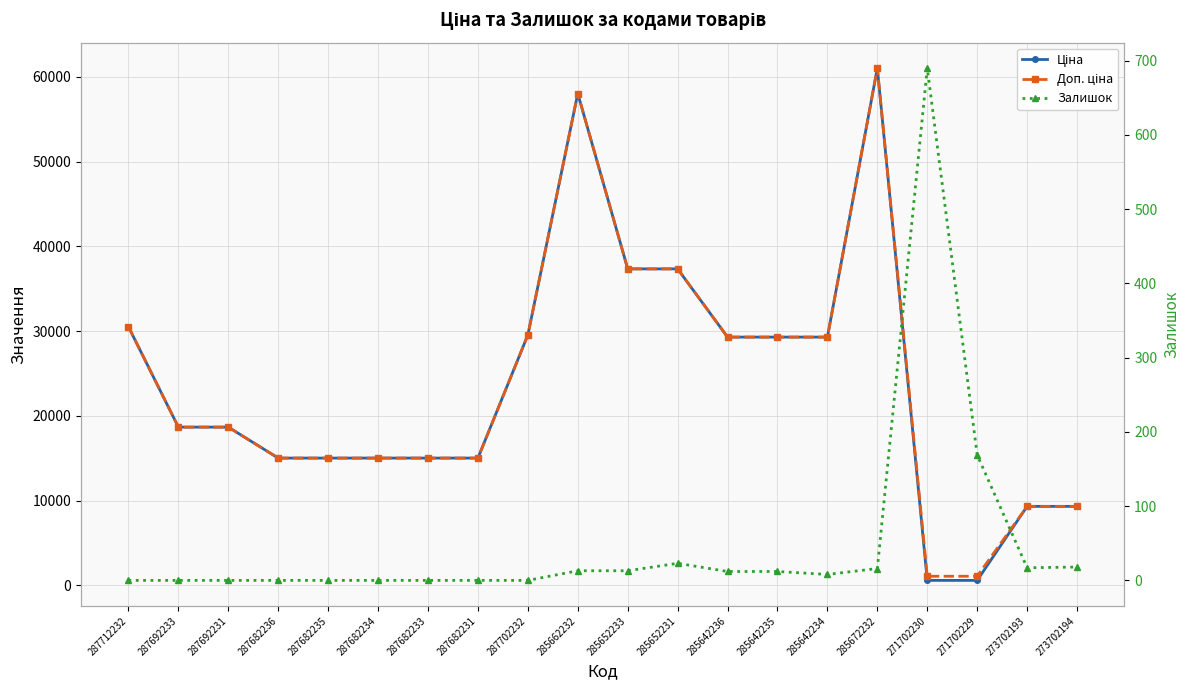

What is the total value across all series at 287682231?

30038.4